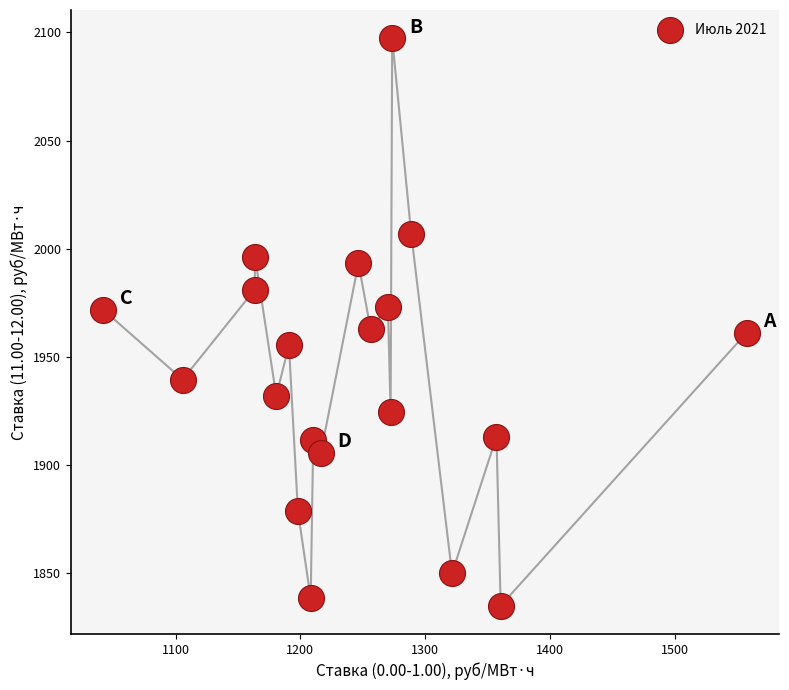

What is the range of X values (max minus min)?

515.6